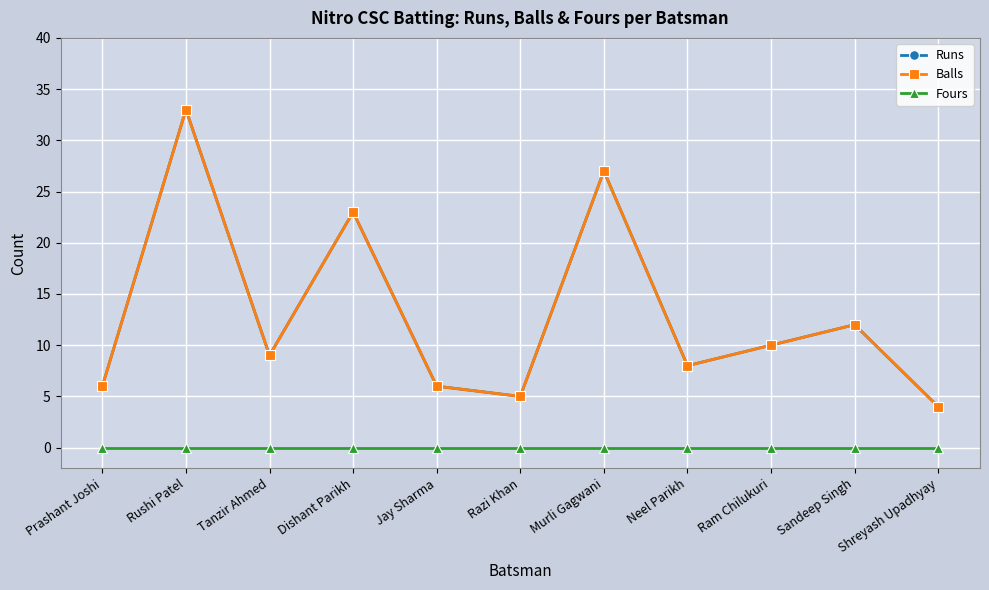

At Prashant Joshi, list the series in order from smallest to largest.

Fours, Runs, Balls